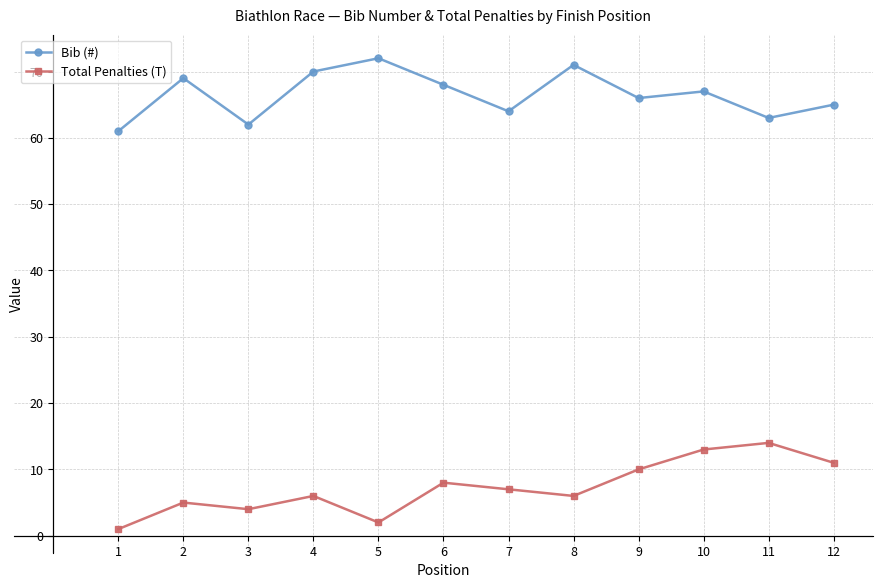

Which series has the largest total across all categories?

Bib (#)